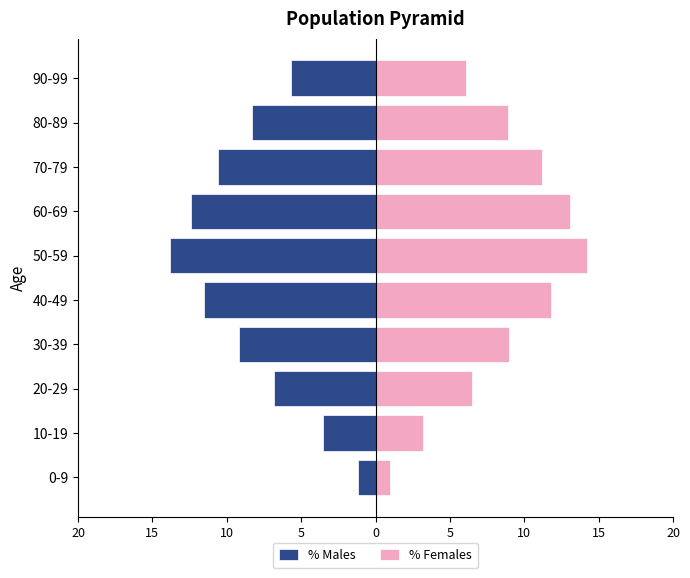

What is the average value of the % Males series?

-8.3